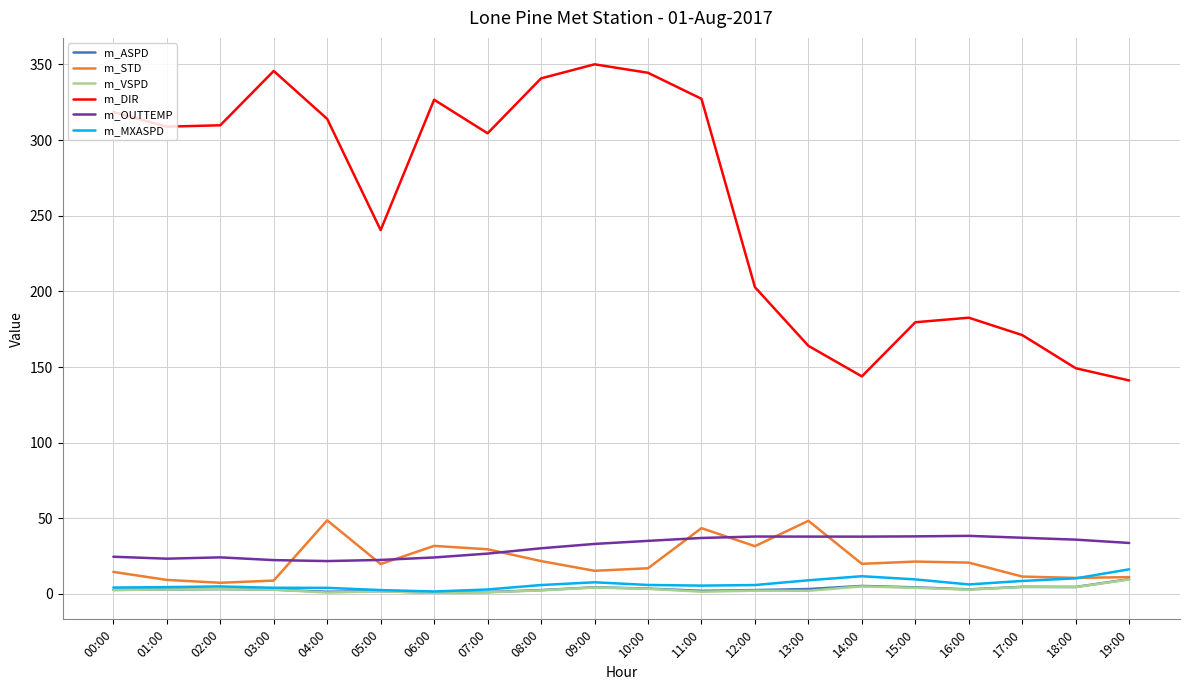

Which series has the widest spread of values?

m_DIR